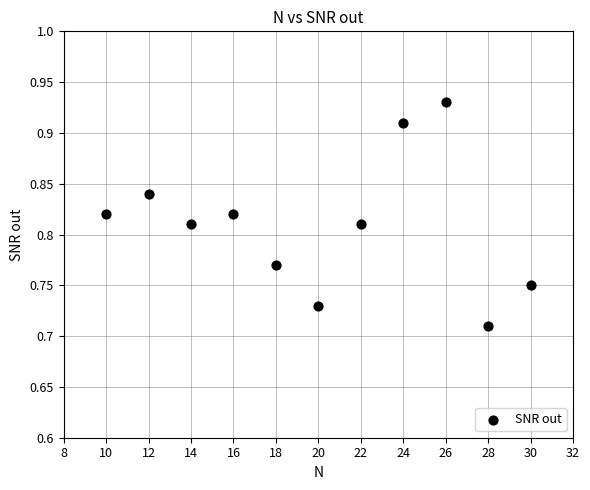

What is the range of X values (max minus min)?

20.0